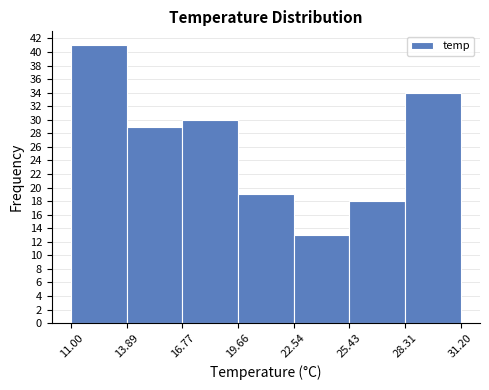

Reading left to right, list every bar in this chart as the range it spans on the x-axis followed by its height. The values are not printed on the chart, so give them approximately, as read against the axis.

11.00 to 13.89: 41
13.89 to 16.77: 29
16.77 to 19.66: 30
19.66 to 22.54: 19
22.54 to 25.43: 13
25.43 to 28.31: 18
28.31 to 31.20: 34